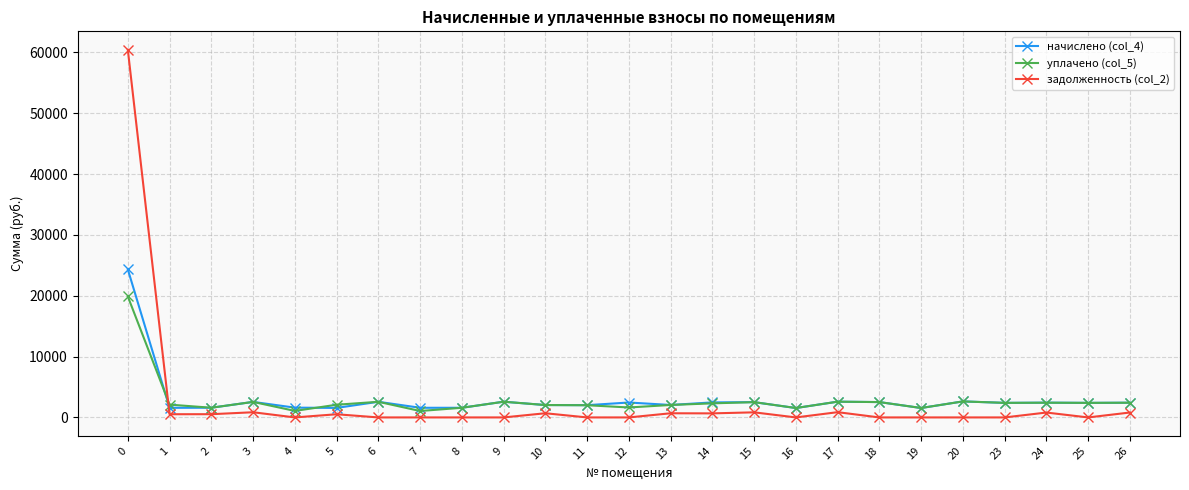

How many data points does each series have?

25